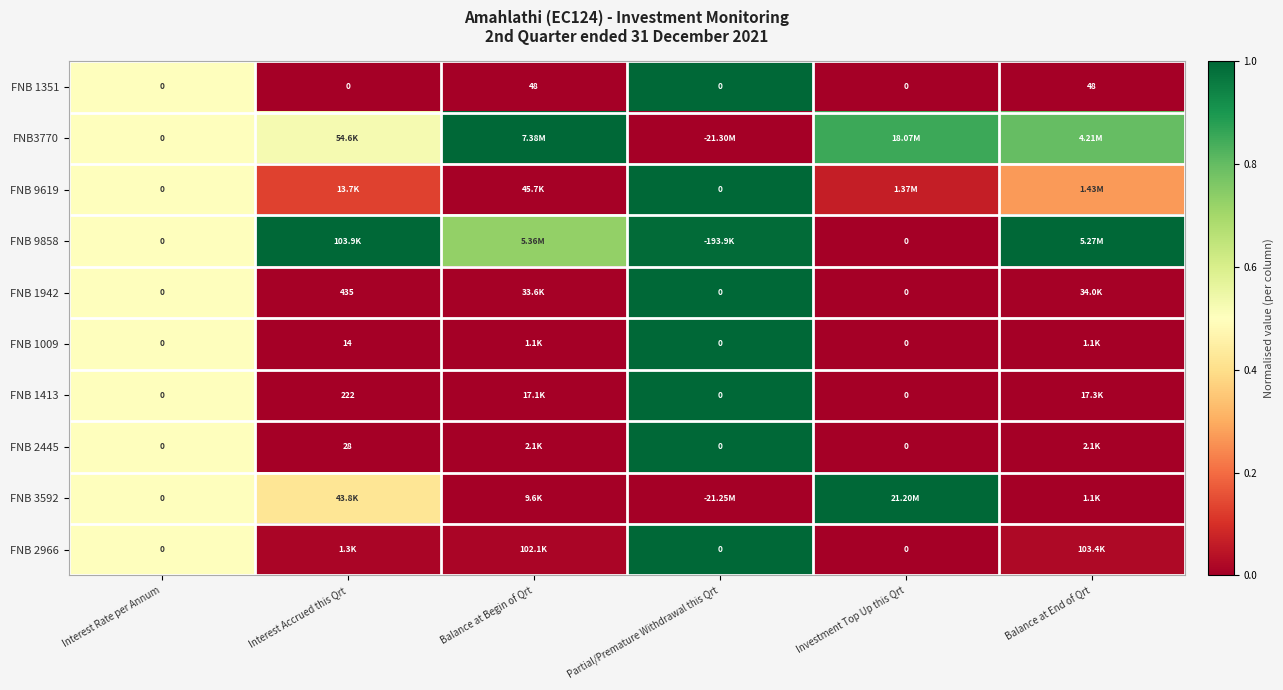

What is the difference between the highest and lowest values at Interest Accrued this Qrt?

1.0